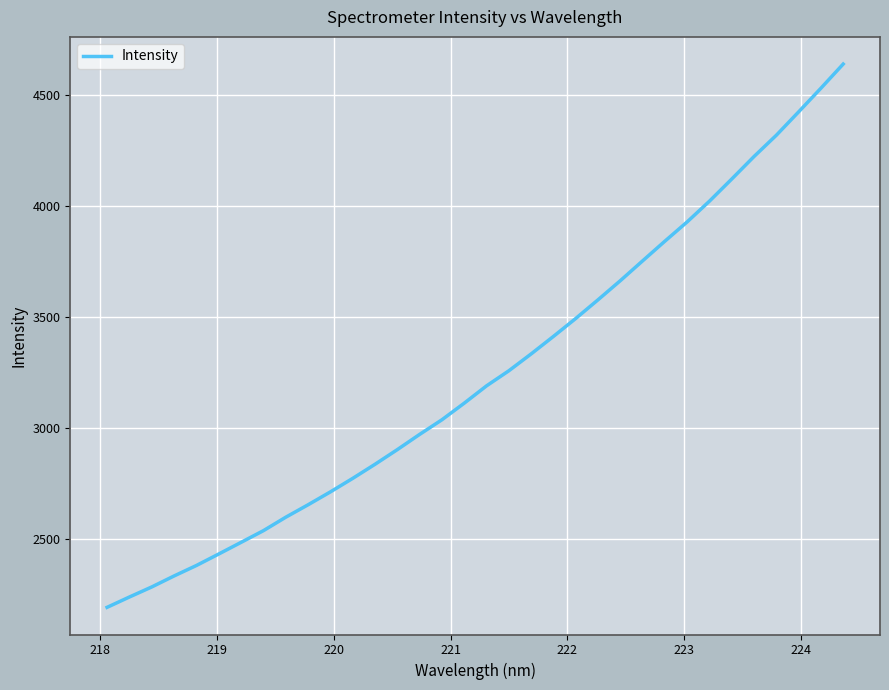

How many lines are shown in the chart?

1